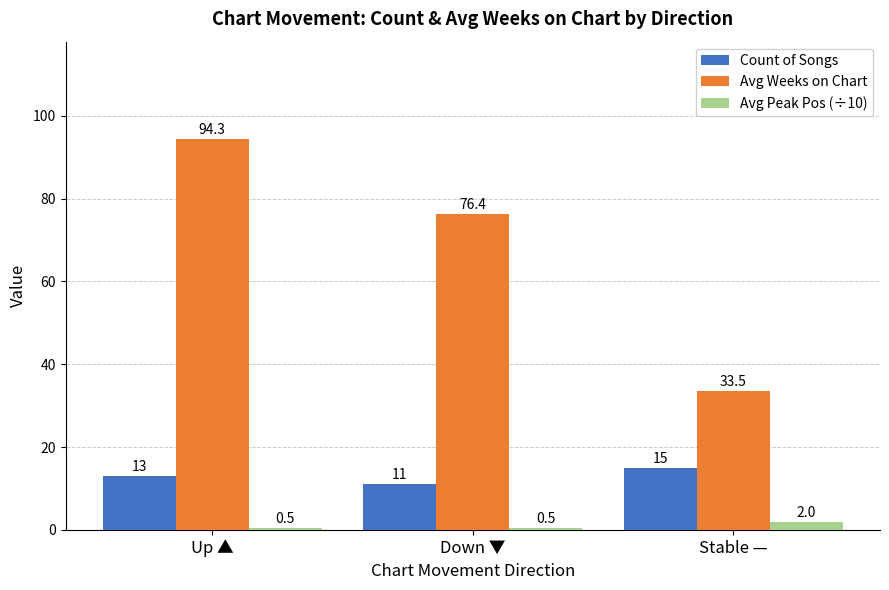

Reading right to left, transcribe all the data shown in this chart.

Count of Songs: Stable —=15.0	Down ▼=11.0	Up ▲=13.0
Avg Weeks on Chart: Stable —=33.5	Down ▼=76.4	Up ▲=94.3
Avg Peak Pos (÷10): Stable —=2.0	Down ▼=0.5	Up ▲=0.5